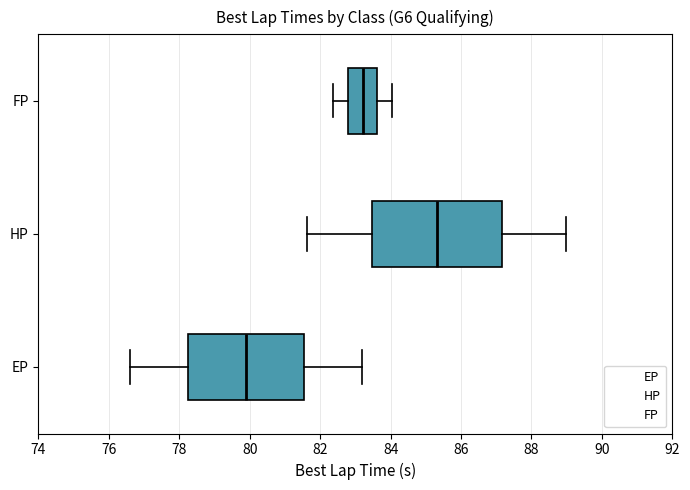

Where does the left whisker of the box for FP end on the x-axis? The values are not printed on the chart, so give them approximately, as read against the axis.

82.4